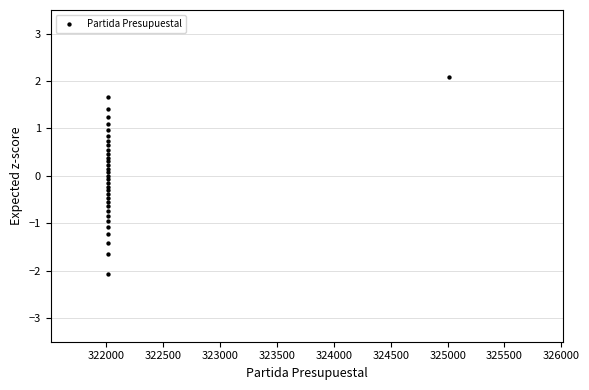

What is the range of X values (max minus min)?

3000.0